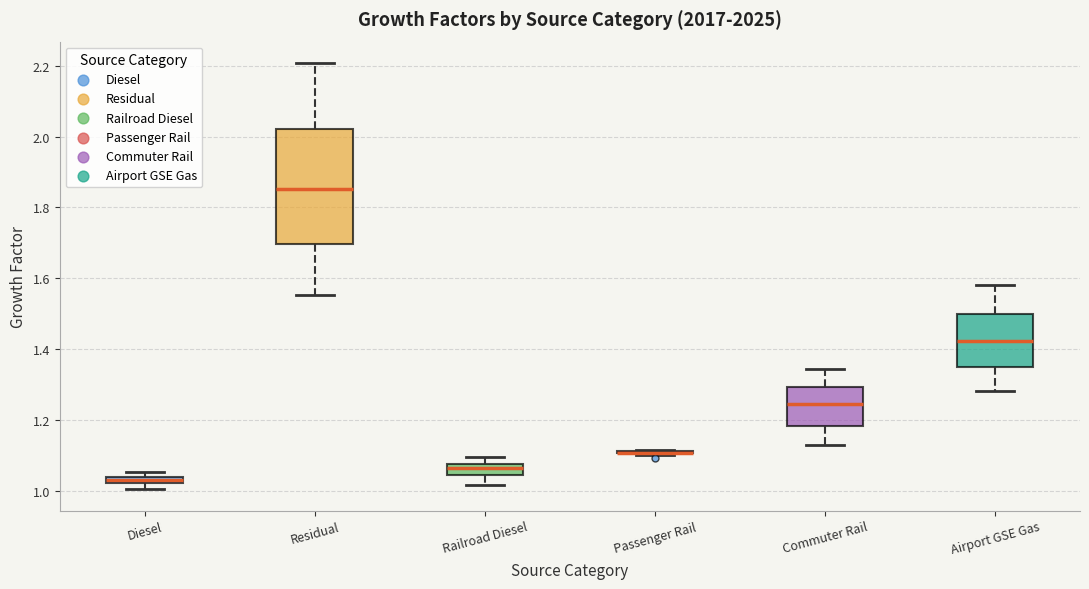

Where is the lower edge of the box for Residual on the y-axis? The values are not printed on the chart, so give them approximately, as read against the axis.

1.70